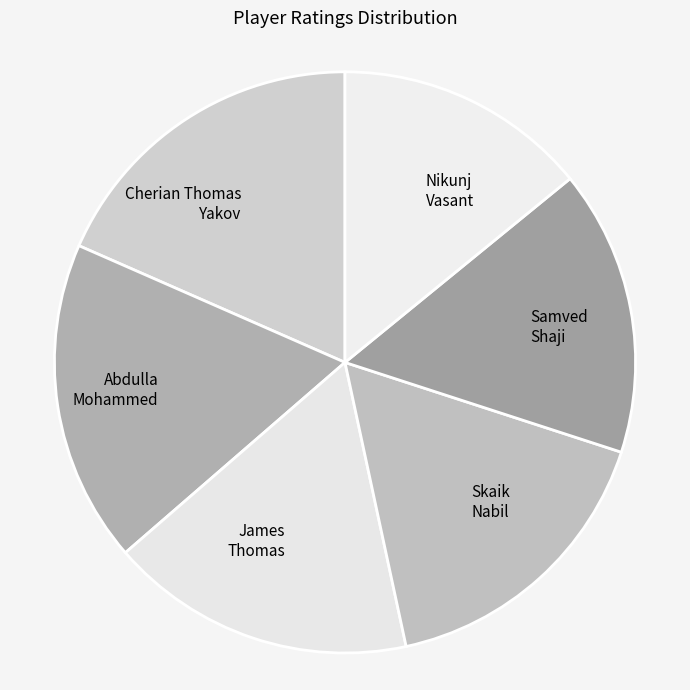

Which category has the smallest portion of the pie?

Nikunj Vasant